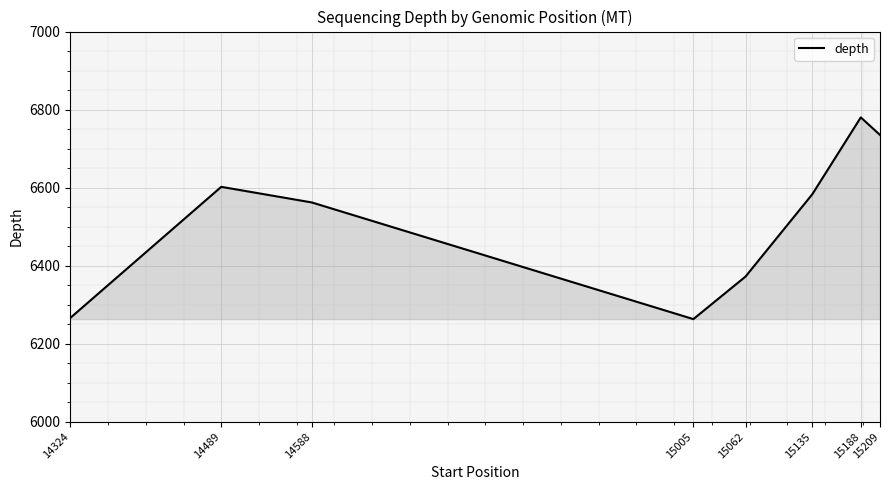

How many values are below 6583?

4